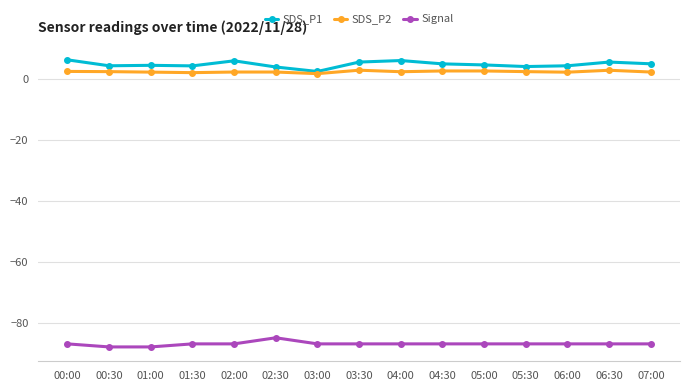

The Signal series shows -87.0 at 02:00. True or false?

True